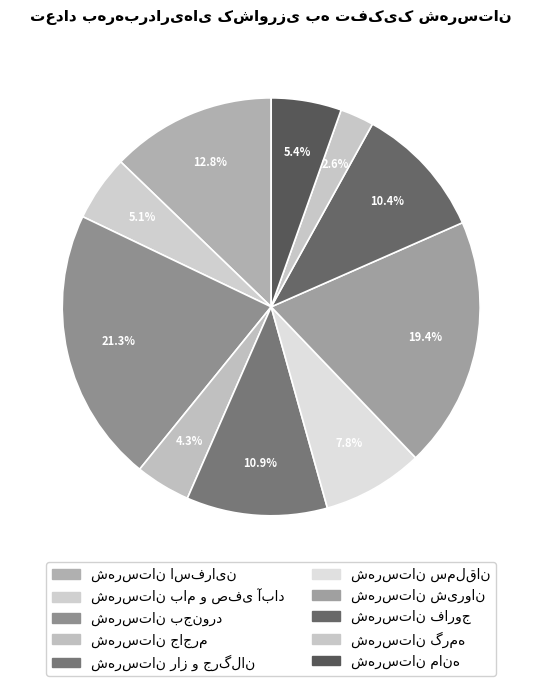

Rank the categories by value from lowest to highest.

شهرستان گرمه, شهرستان جاجرم, شهرستان بام و صفی آباد, شهرستان مانه, شهرستان سملقان, شهرستان فاروج, شهرستان راز و جرگلان, شهرستان اسفراین, شهرستان شیروان, شهرستان بجنورد